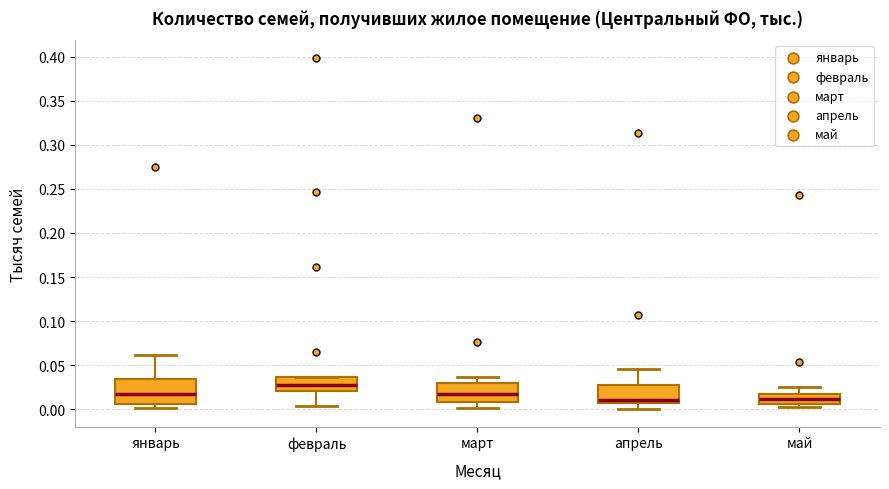

Reading left to right, transcribe this box plot: for each box, give where its median line is, the range the box spans, and where its two whiskers end, as read against the y-axis. The values are not printed on the chart, so give them approximately, as read against the axis.

январь: median 0.015, box 0.005 to 0.035, whiskers 0.000 to 0.060
февраль: median 0.025, box 0.020 to 0.035, whiskers 0.005 to 0.035
март: median 0.015, box 0.010 to 0.030, whiskers 0.000 to 0.035
апрель: median 0.010, box 0.005 to 0.025, whiskers 0.000 to 0.045
май: median 0.010, box 0.005 to 0.020, whiskers 0.000 to 0.025